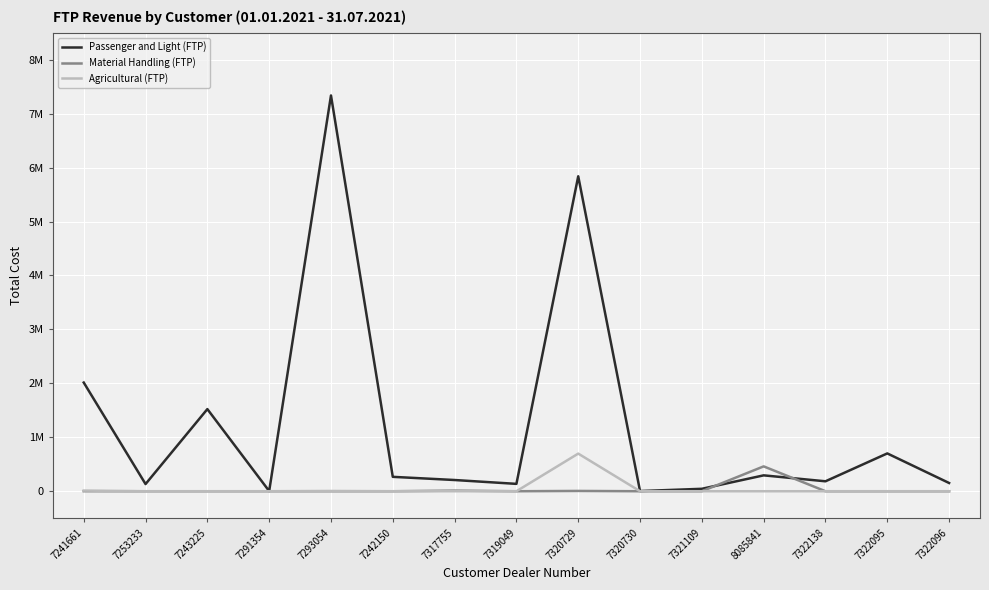

Is the value of Passenger and Light (FTP) at 7253233 greater than the value of Material Handling (FTP) at 7322096?

Yes